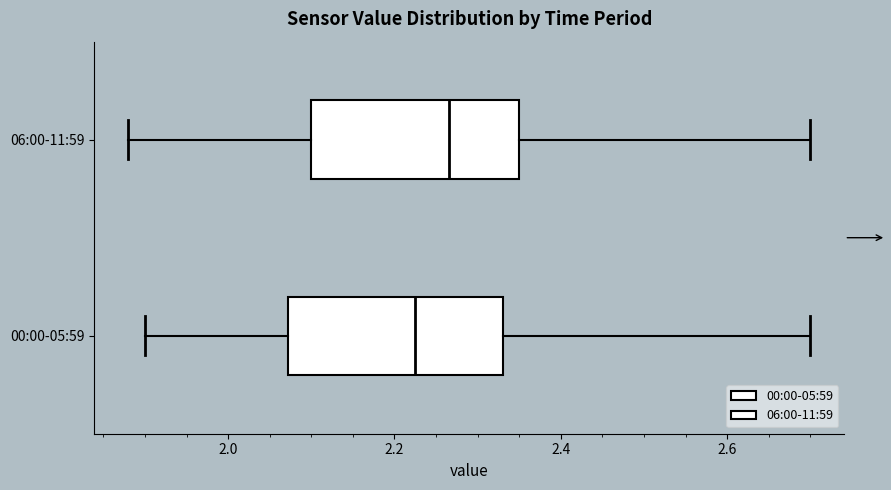

Where does the median line of the box for 00:00-05:59 sit on the x-axis? The values are not printed on the chart, so give them approximately, as read against the axis.

2.22